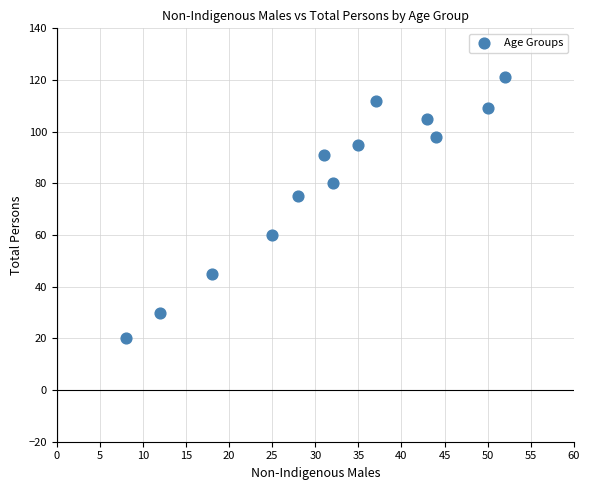

What Y value in the scatter plot is closest to 70?

75